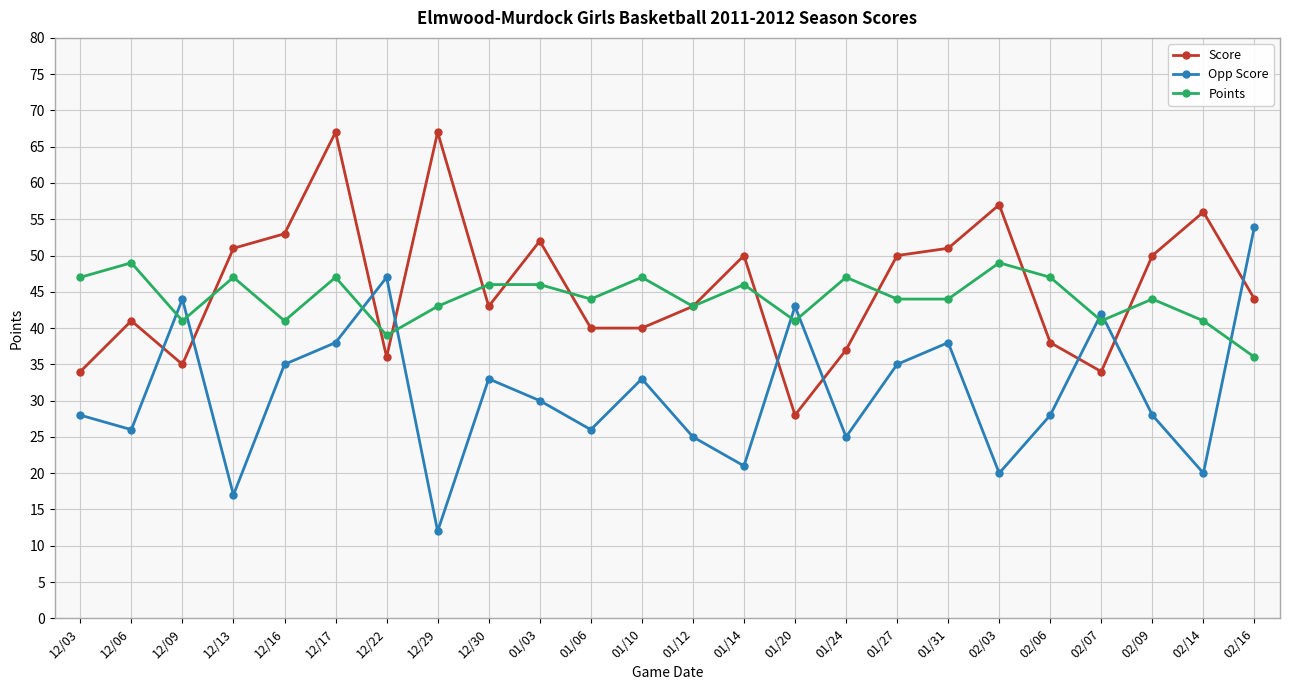

What position from the left is 02/09?

22